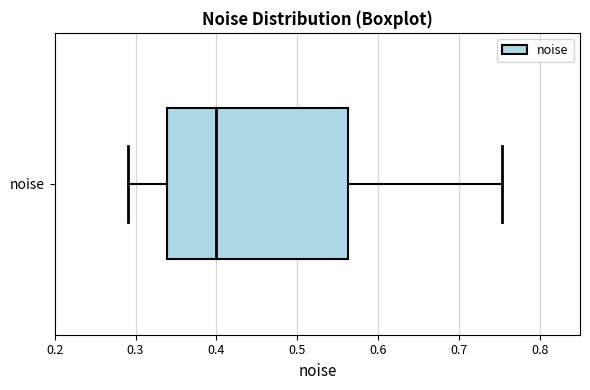

Where is the right edge of the box for noise on the x-axis? The values are not printed on the chart, so give them approximately, as read against the axis.

0.56